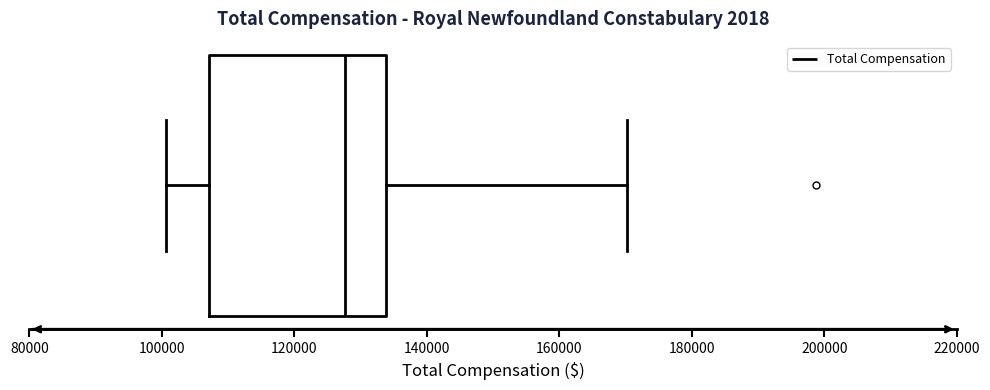

Transcribe this box plot: give where the median line is, the range the box spans, and where the two whiskers end, as read against the x-axis. The values are not printed on the chart, so give them approximately, as read against the axis.

median 128000, box 108000 to 134000, whiskers 100000 to 170000